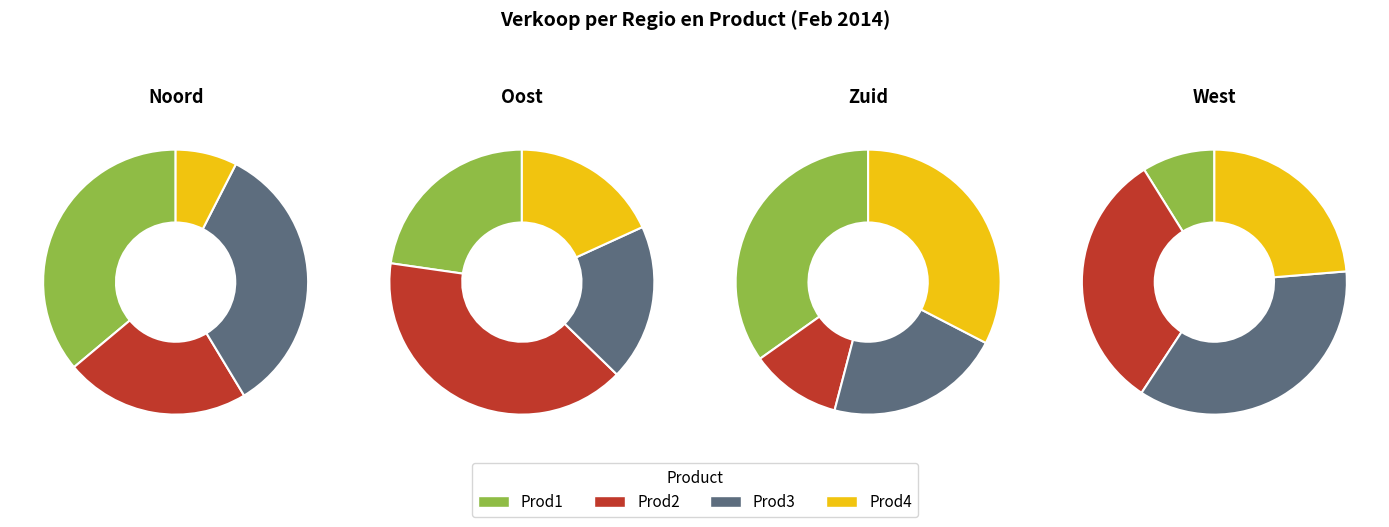

To the nearest percent, what is the difference between the Prod3 and Prod4 slice percentages?

12%